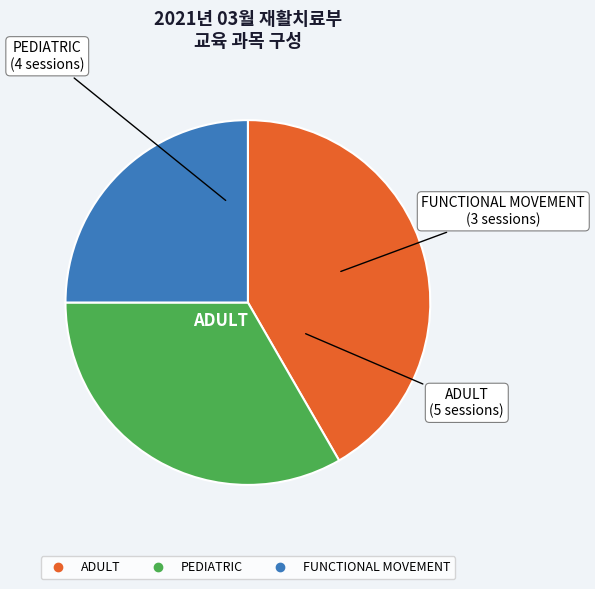

Is there any slice that represents more than half of the pie?

No